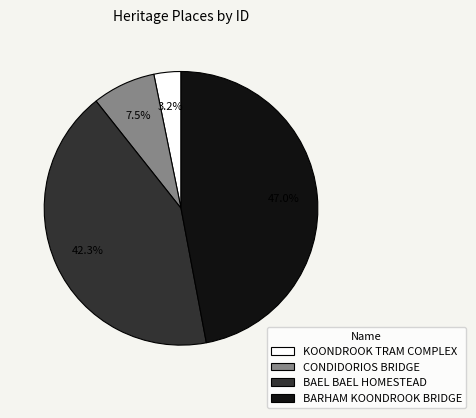

Between BARHAM KOONDROOK BRIDGE and CONDIDORIOS BRIDGE, which is larger?

BARHAM KOONDROOK BRIDGE